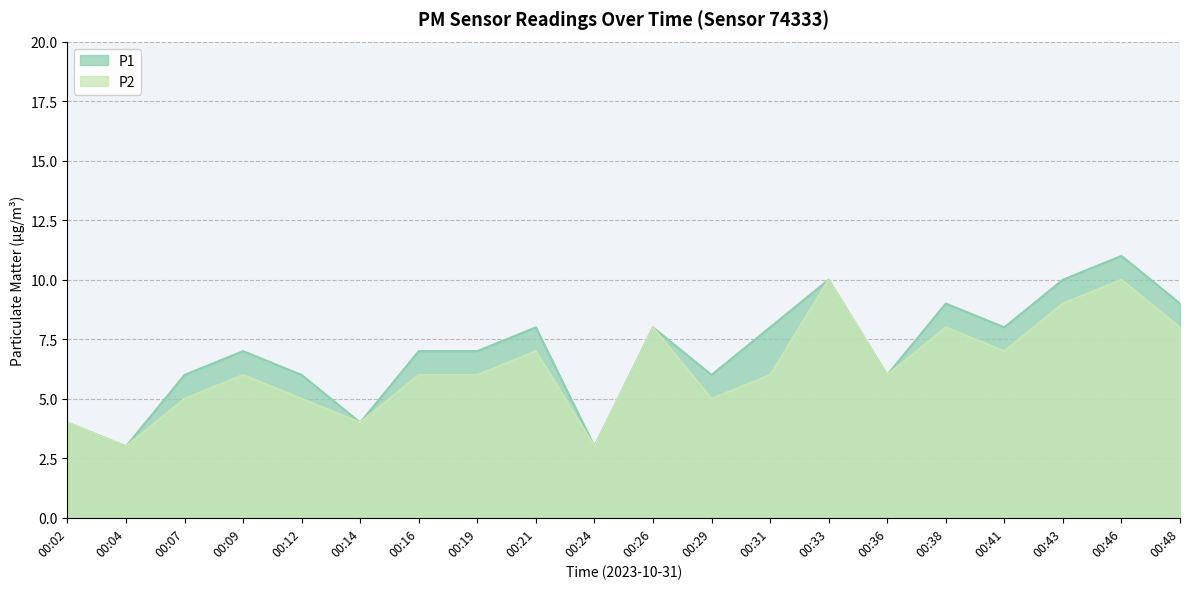

True or false: P1 and P2 cross at least once.

False